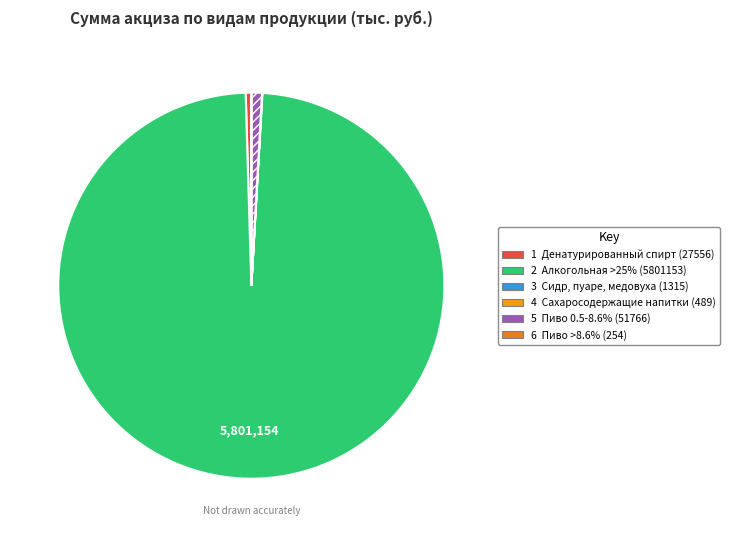

How many segments does this pie chart have?

6